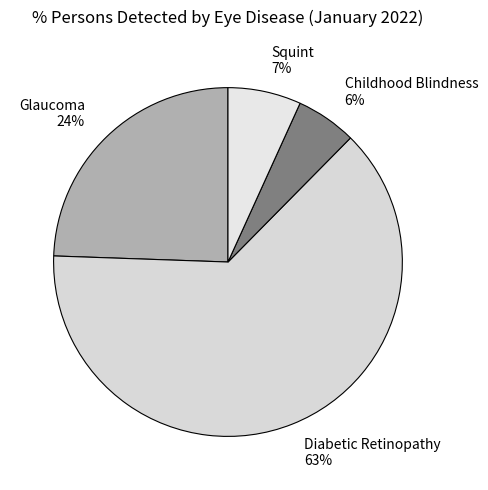

To the nearest percent, what is the average slice percentage?

25%